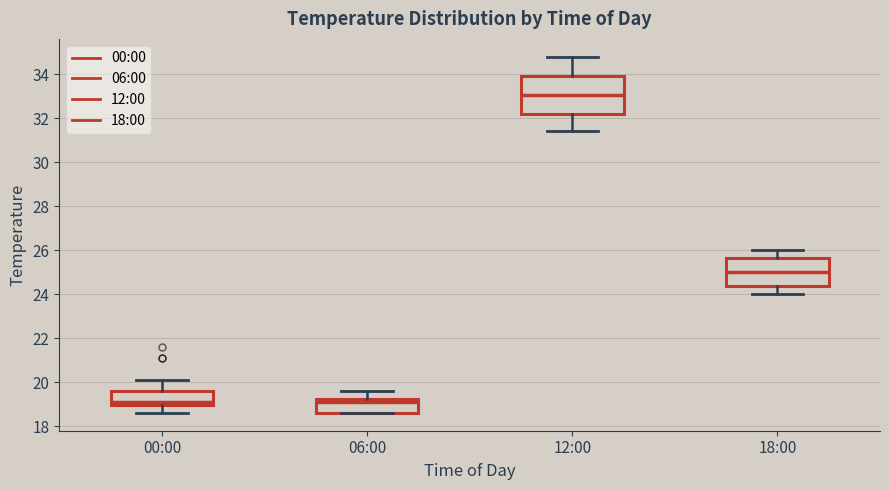

Which box's median line is the highest?

12:00